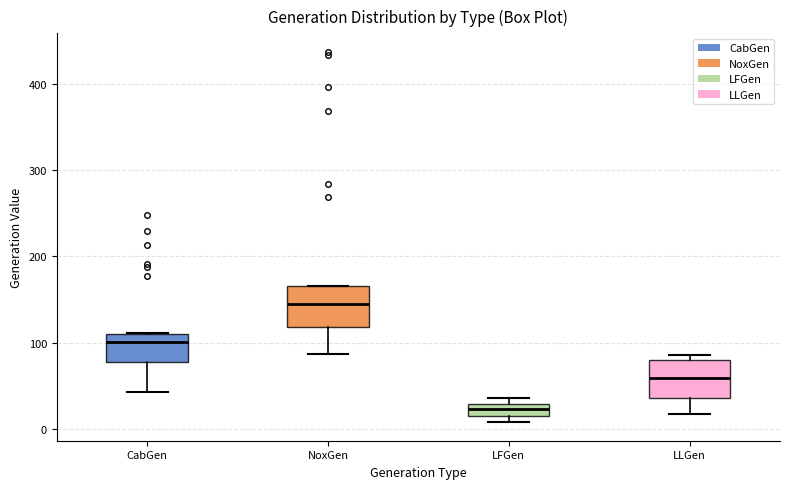

Which box's median line is the lowest?

LFGen